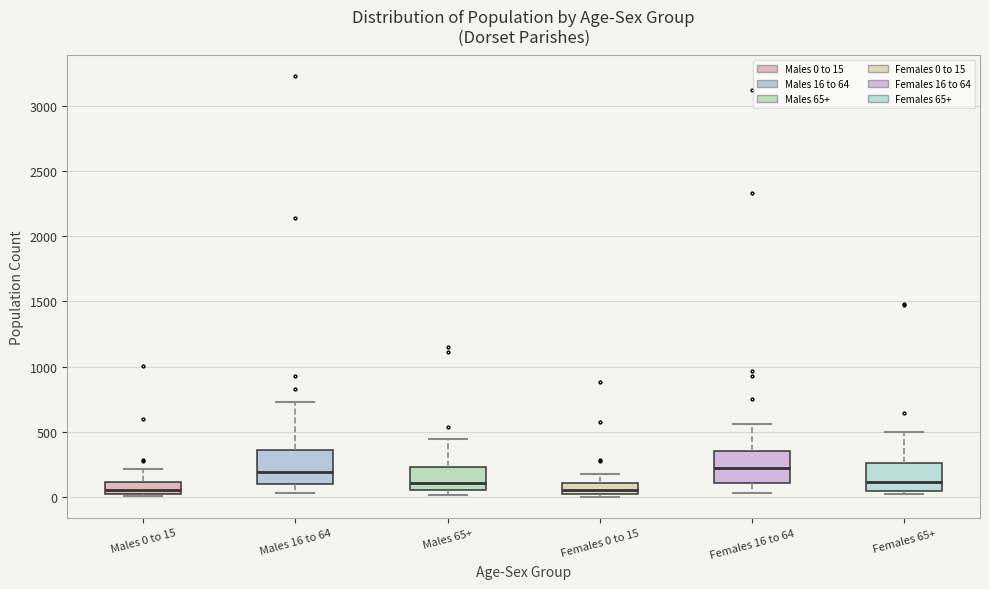

Reading left to right, read every box against the y-axis: the position of its median line, the range the box covers, and the ends of its whiskers. The values are not printed on the chart, so give them approximately, as read against the axis.

Males 0 to 15: median 50, box 0 to 100, whiskers 0 (just below the box's lower edge) to 200
Males 16 to 64: median 200, box 100 to 350, whiskers 50 to 700
Males 65+: median 100, box 50 to 250, whiskers 0 to 450
Females 0 to 15: median 50, box 0 to 100, whiskers 0 (just below the box's lower edge) to 150
Females 16 to 64: median 200, box 100 to 350, whiskers 50 to 550
Females 65+: median 100, box 50 to 250, whiskers 0 to 500